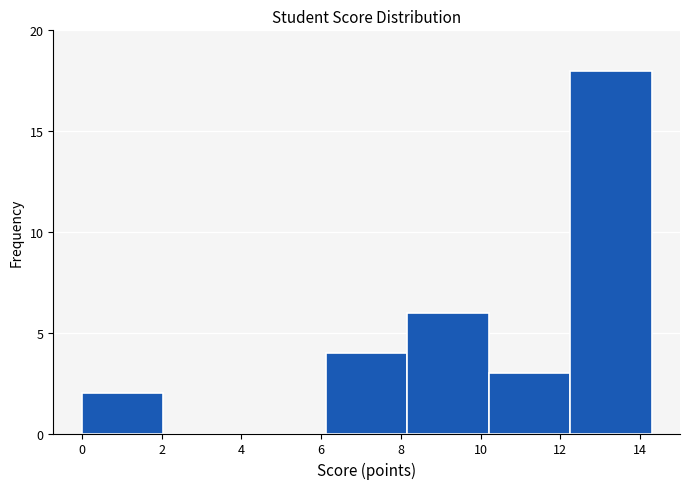

Reading left to right, transcribe this chart: for each bar, give the range it covers on the x-axis and its height. Neither the bar edges nor the heights are printed on the chart, so give them approximately, as read against the axes.

0.0 to 2.0: 2
2.0 to 4.0: 0
4.0 to 6.2: 0
6.2 to 8.2: 4
8.2 to 10.2: 6
10.2 to 12.2: 3
12.2 to 14.2: 18